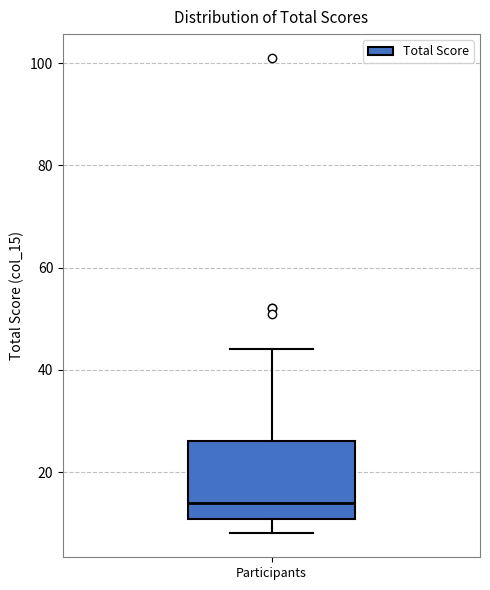

Read this box plot against the y-axis: the position of the median line, the range covered by the box, and the ends of both whiskers. The values are not printed on the chart, so give them approximately, as read against the axis.

median 14, box 10 to 26, whiskers 8 to 44